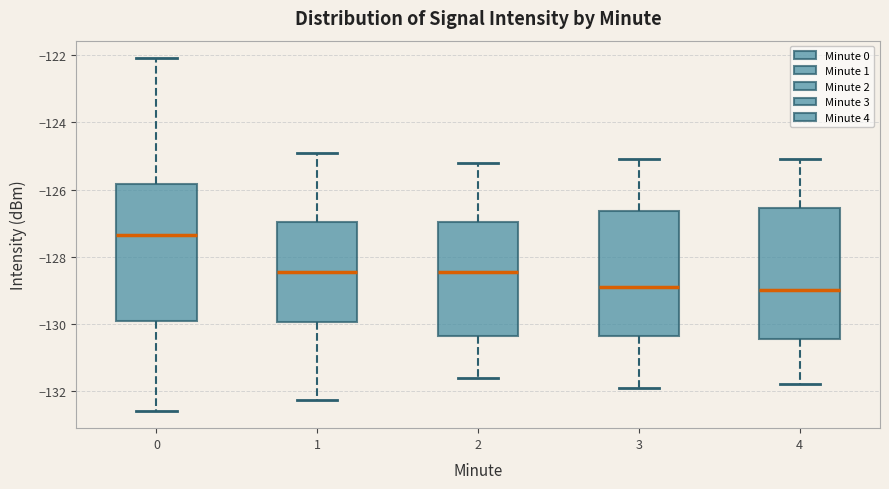

Reading left to right, read every box against the y-axis: the position of its median line, the range the box covers, and the ends of its whiskers. The values are not printed on the chart, so give them approximately, as read against the axis.

0: median -127.4, box -130.0 to -125.8, whiskers -132.6 to -122.0
1: median -128.4, box -130.0 to -127.0, whiskers -132.2 to -124.8
2: median -128.4, box -130.4 to -127.0, whiskers -131.6 to -125.2
3: median -128.8, box -130.4 to -126.6, whiskers -131.8 to -125.0
4: median -129.0, box -130.4 to -126.6, whiskers -131.8 to -125.0